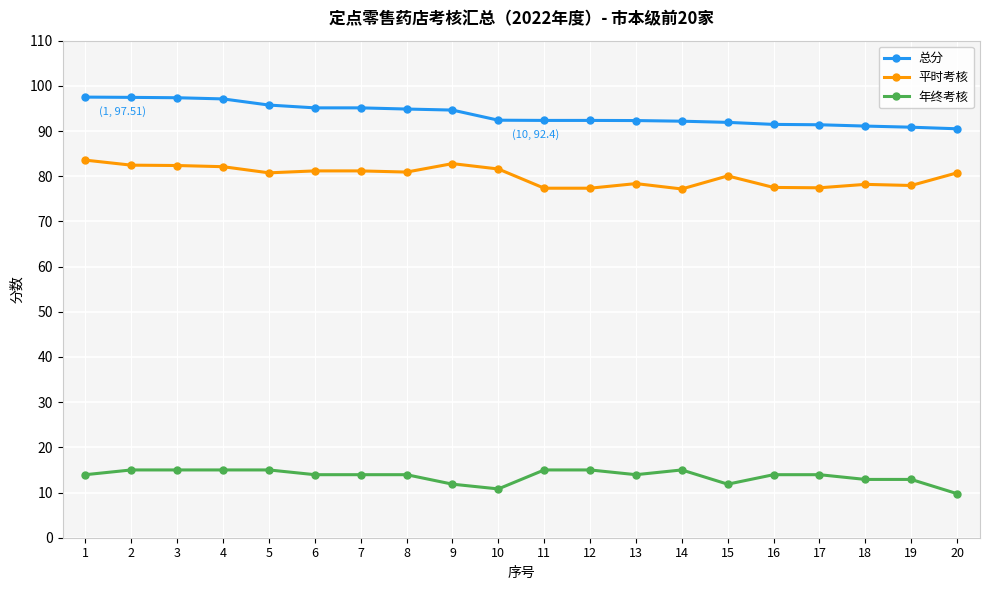

True or false: 平时考核 and 总分 intersect in this chart.

False